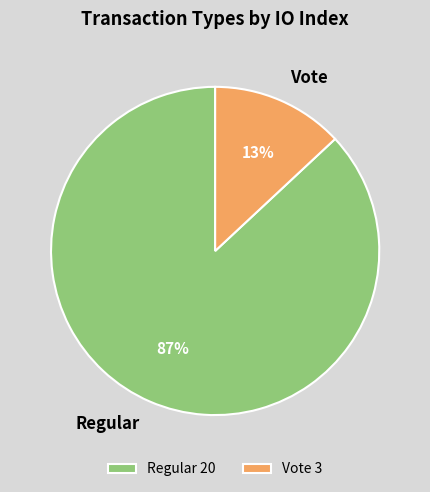

Which slice is the smallest?

Vote